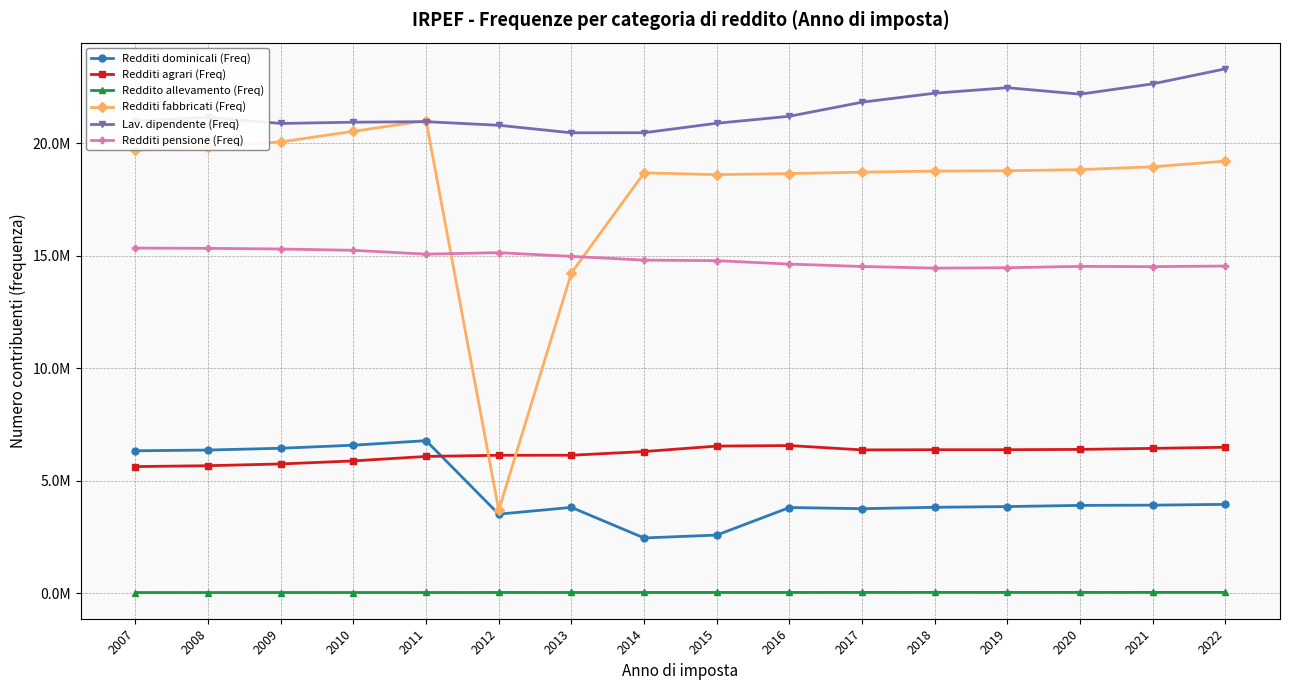

What is the total value across all series at 2007?

67971598